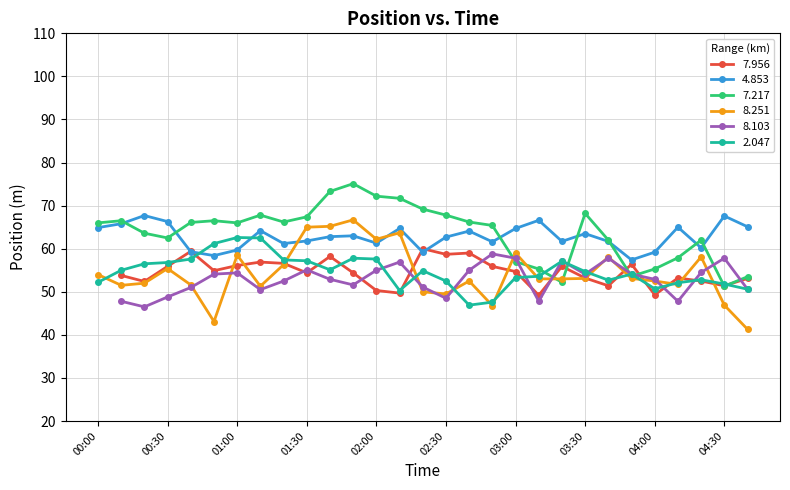

Rank the series at 00:00 from highest to lowest value.

  7.217,   4.853,   8.251,   2.047